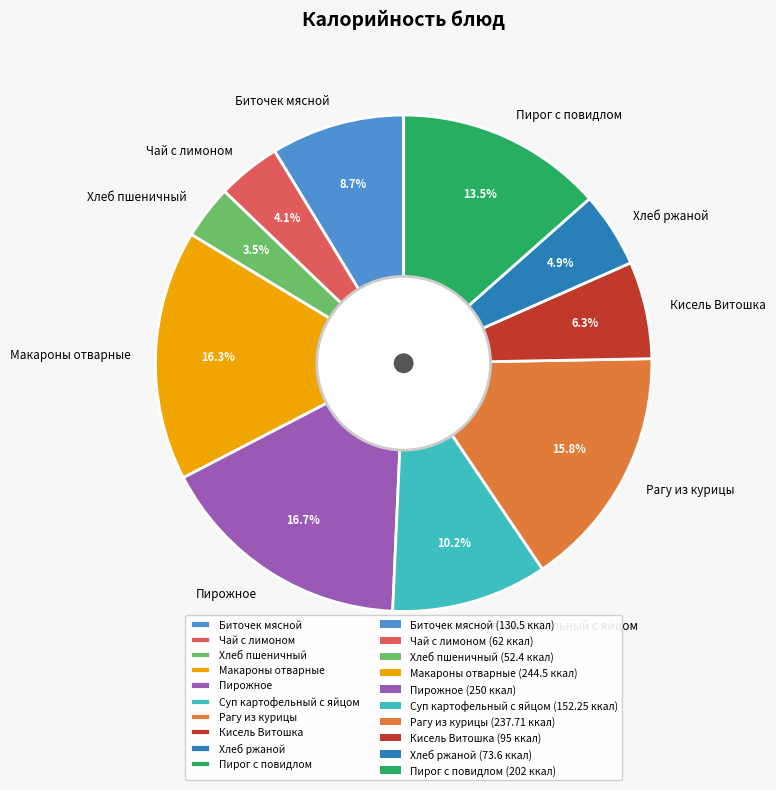

How many slices are in this pie chart?

10